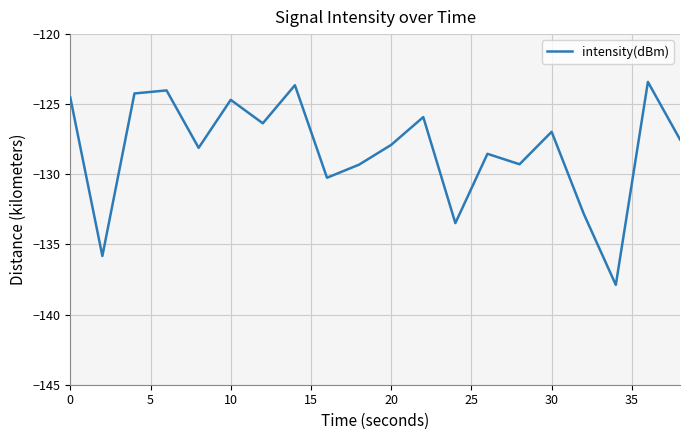

What is the smallest value displayed?

-137.9